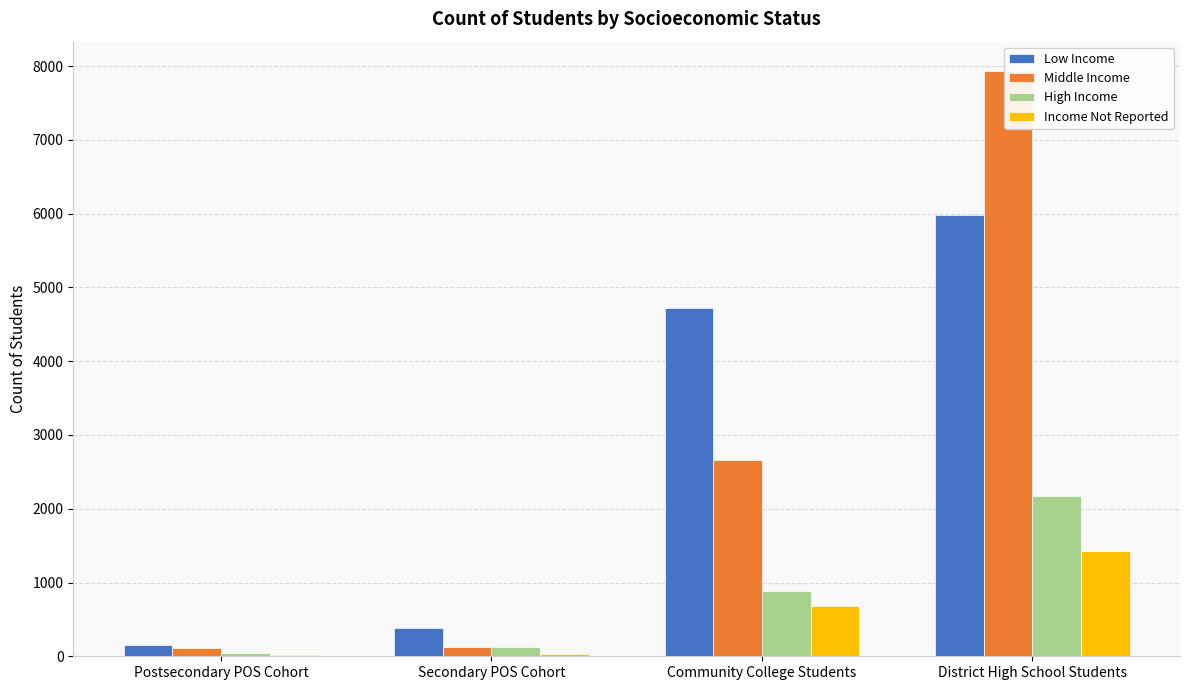

Reading right to left, list all the values displayed in this chart.

Low Income: District High School Students=5982	Community College Students=4721	Secondary POS Cohort=389	Postsecondary POS Cohort=150
Middle Income: District High School Students=7935	Community College Students=2654	Secondary POS Cohort=120	Postsecondary POS Cohort=107
High Income: District High School Students=2167	Community College Students=890	Secondary POS Cohort=130	Postsecondary POS Cohort=38
Income Not Reported: District High School Students=1431	Community College Students=680	Secondary POS Cohort=29	Postsecondary POS Cohort=24